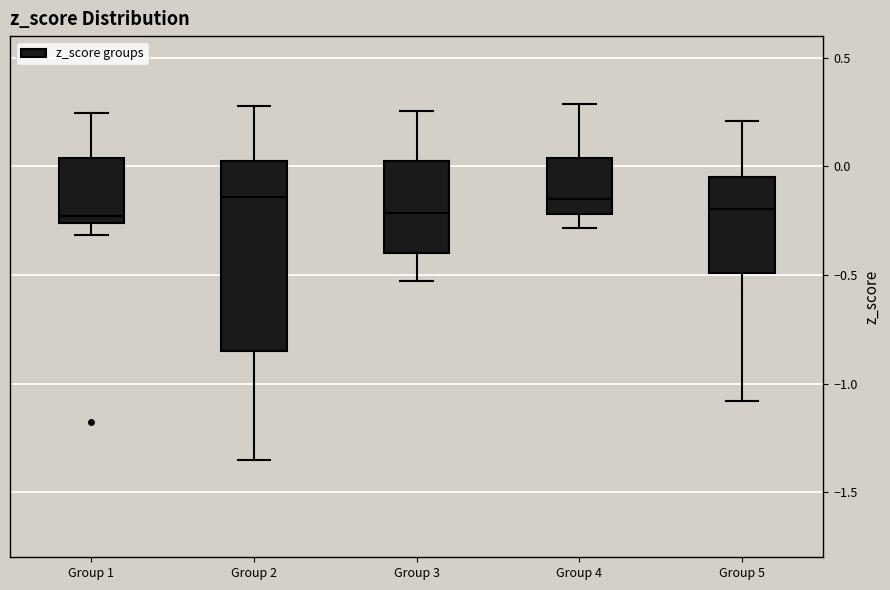

Where does the upper whisker of the box for Group 4 end on the y-axis? The values are not printed on the chart, so give them approximately, as read against the axis.

0.30